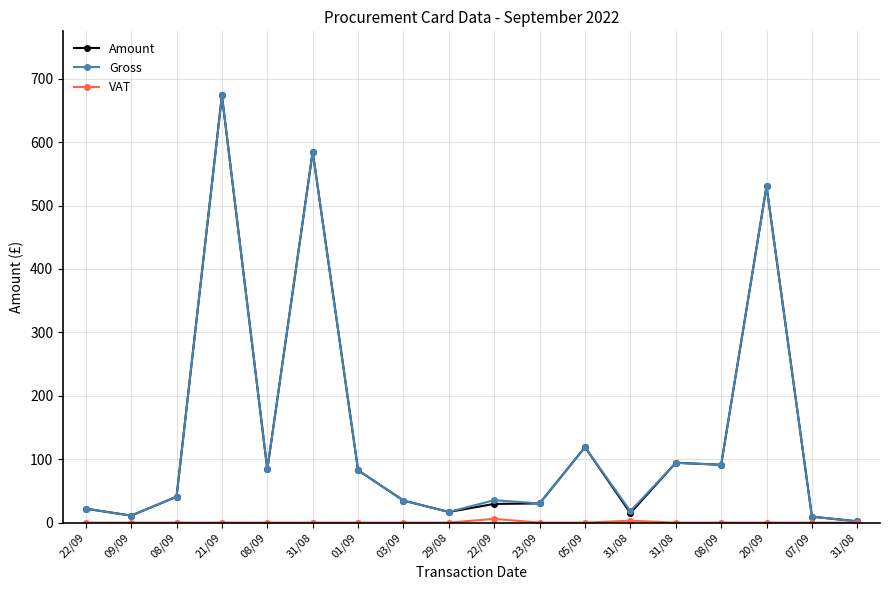

How many data points in Amount are above 40?

9